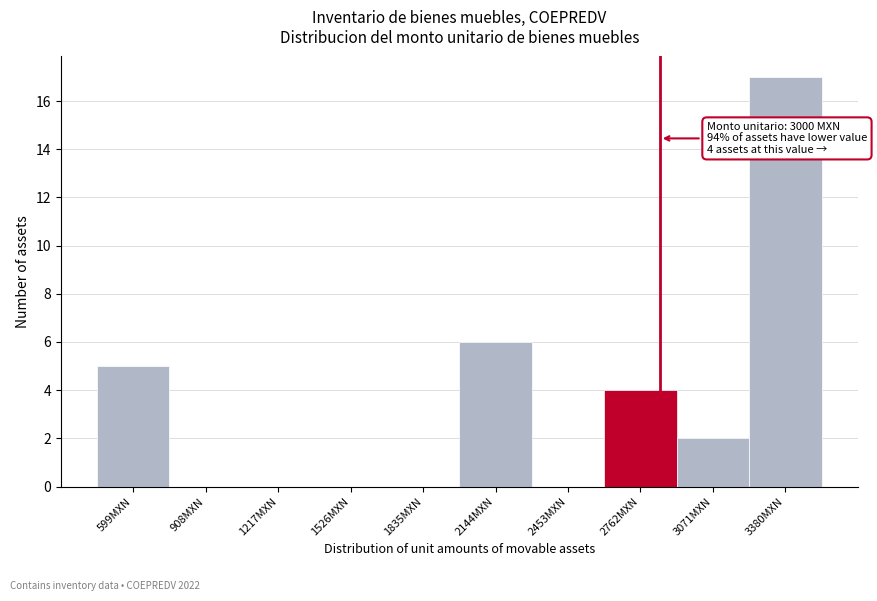

Reading left to right, what are all the values shown in this chart?

599MXN=5	908MXN=0	1217MXN=0	1526MXN=0	1835MXN=0	2144MXN=6	2453MXN=0	2762MXN=4	3071MXN=2	3380MXN=17